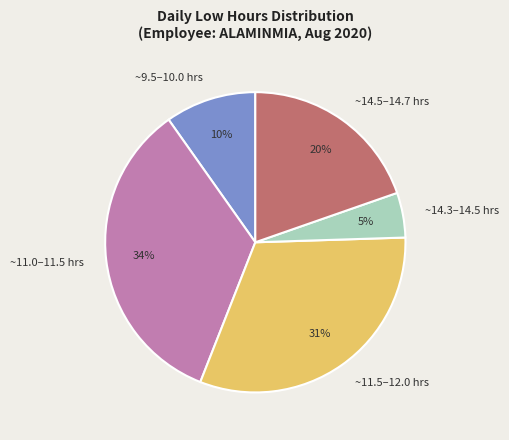

What is the ratio of the value at ~14.5–14.7 hrs to the value at ~11.5–12.0 hrs?

0.6